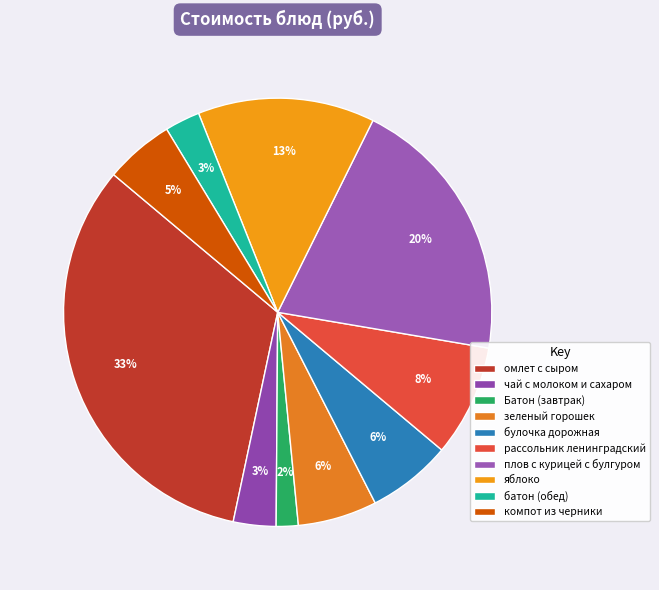

What is the ratio of the value at чай с молоком и сахаром to the value at омлет с сыром?

0.1